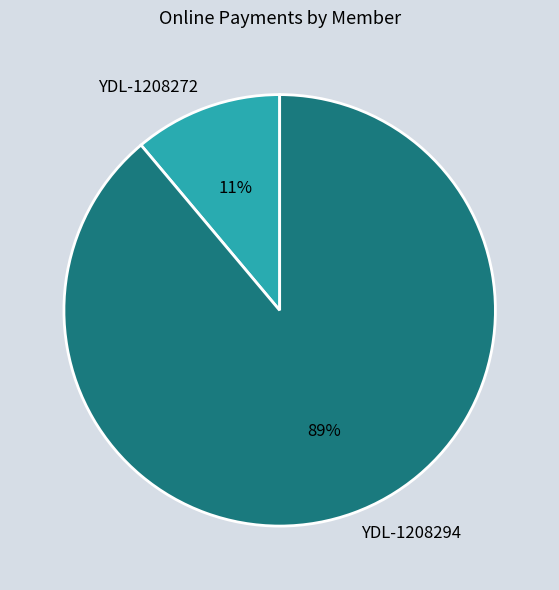

Combined, do YDL-1208272 and YDL-1208294 account for over 50%?

Yes